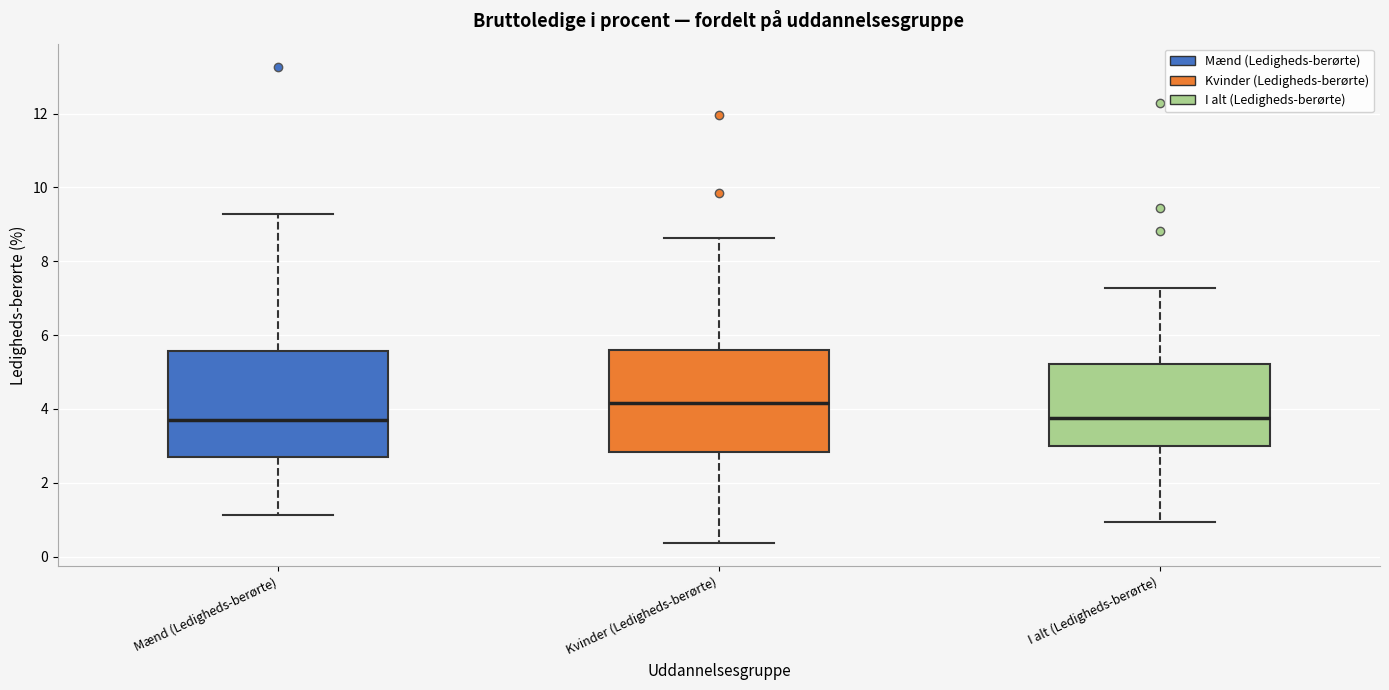

Where is the lower edge of the box for I alt (Ledigheds-berørte) on the y-axis? The values are not printed on the chart, so give them approximately, as read against the axis.

3.0